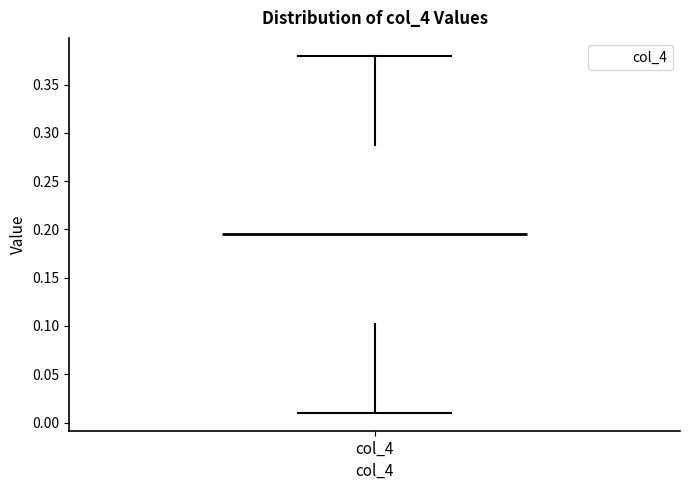

Read this box plot against the y-axis: the position of the median line, the range covered by the box, and the ends of both whiskers. The values are not printed on the chart, so give them approximately, as read against the axis.

median 0.195, box 0.105 to 0.290, whiskers 0.010 to 0.380